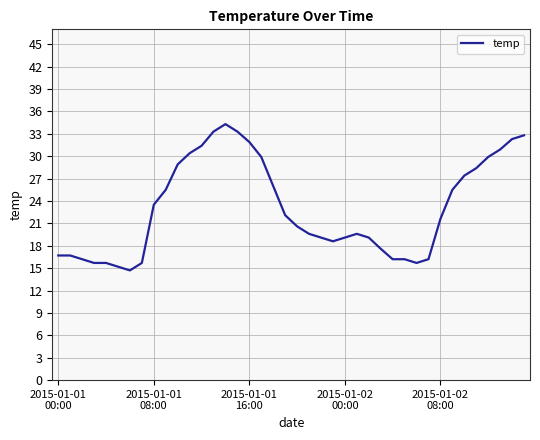

What is the greatest value displayed?

34.3